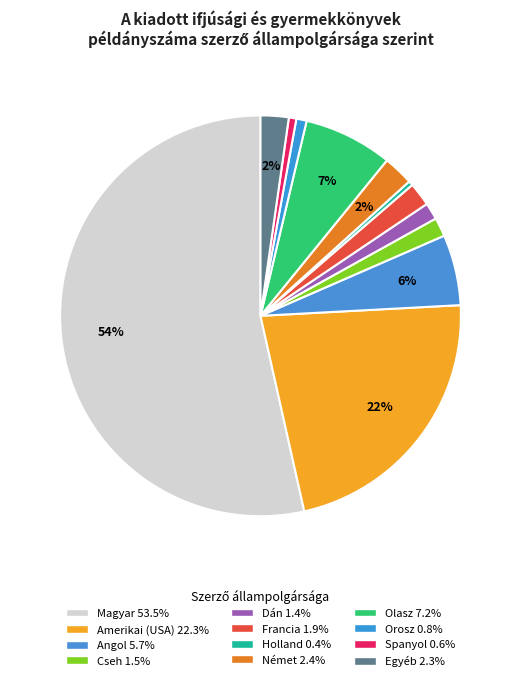

To the nearest percent, what is the difference between the largest and smallest slice percentages?

53%